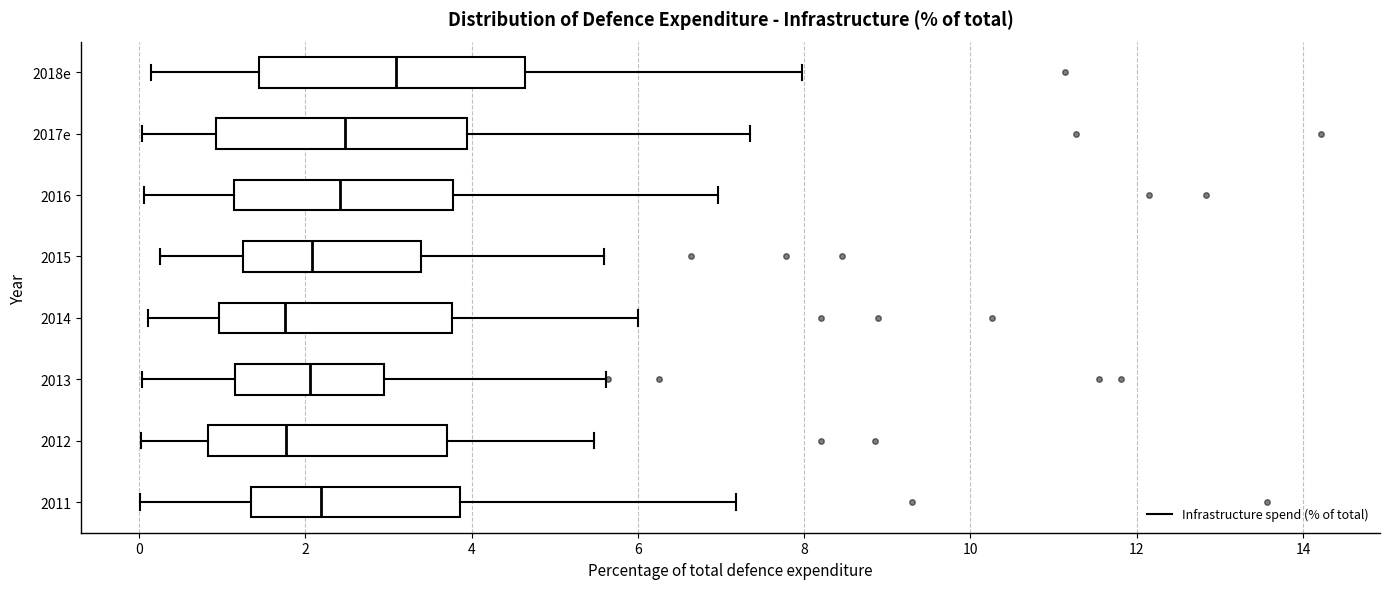

Reading bottom to top, read every box against the x-axis: the position of its median line, the range the box covers, and the ends of its whiskers. The values are not printed on the chart, so give them approximately, as read against the axis.

2011: median 2.2, box 1.4 to 3.8, whiskers 0.0 to 7.2
2012: median 1.8, box 0.8 to 3.8, whiskers 0.0 to 5.4
2013: median 2.0, box 1.2 to 3.0, whiskers 0.0 to 5.6
2014: median 1.8, box 1.0 to 3.8, whiskers 0.2 to 6.0
2015: median 2.0, box 1.2 to 3.4, whiskers 0.2 to 5.6
2016: median 2.4, box 1.2 to 3.8, whiskers 0.0 to 7.0
2017e: median 2.4, box 1.0 to 4.0, whiskers 0.0 to 7.4
2018e: median 3.0, box 1.4 to 4.6, whiskers 0.2 to 8.0